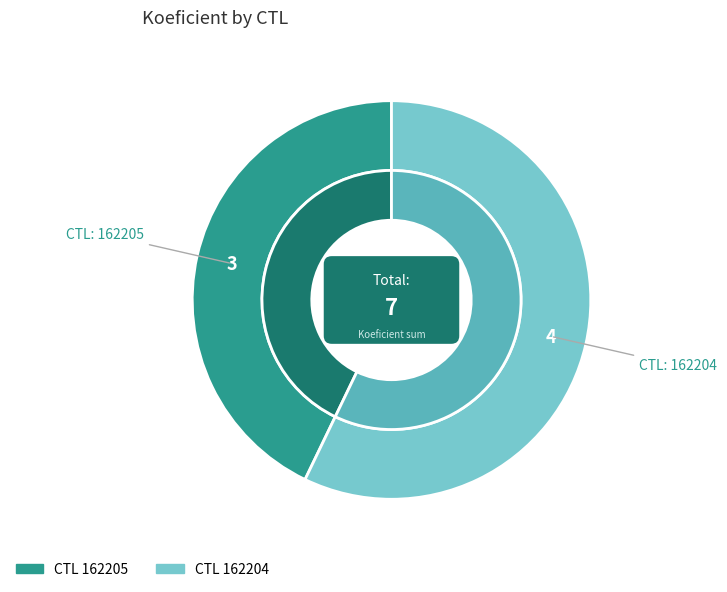

Do 162204 and 162205 together represent more than half of the pie?

Yes